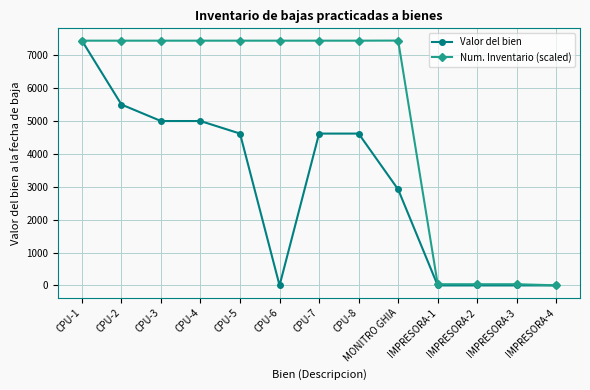

Rank the series at CPU-2 from highest to lowest value.

Num. Inventario (scaled), Valor del bien